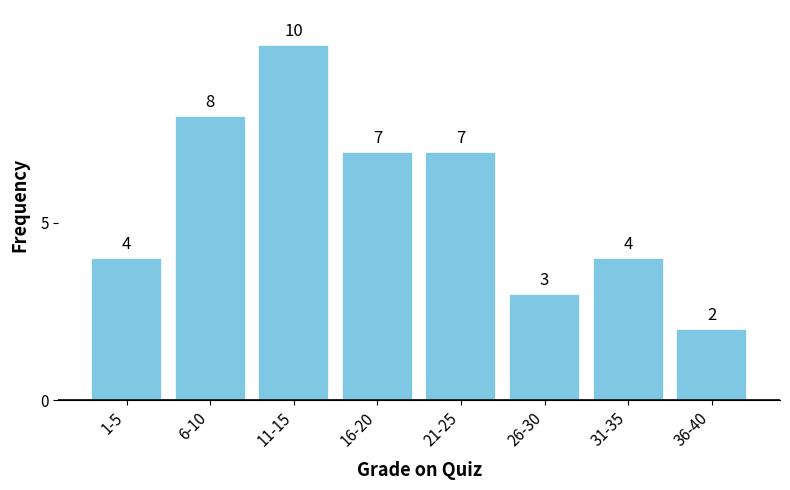

Reading left to right, what are all the values shown in this chart?

1-5=4	6-10=8	11-15=10	16-20=7	21-25=7	26-30=3	31-35=4	36-40=2